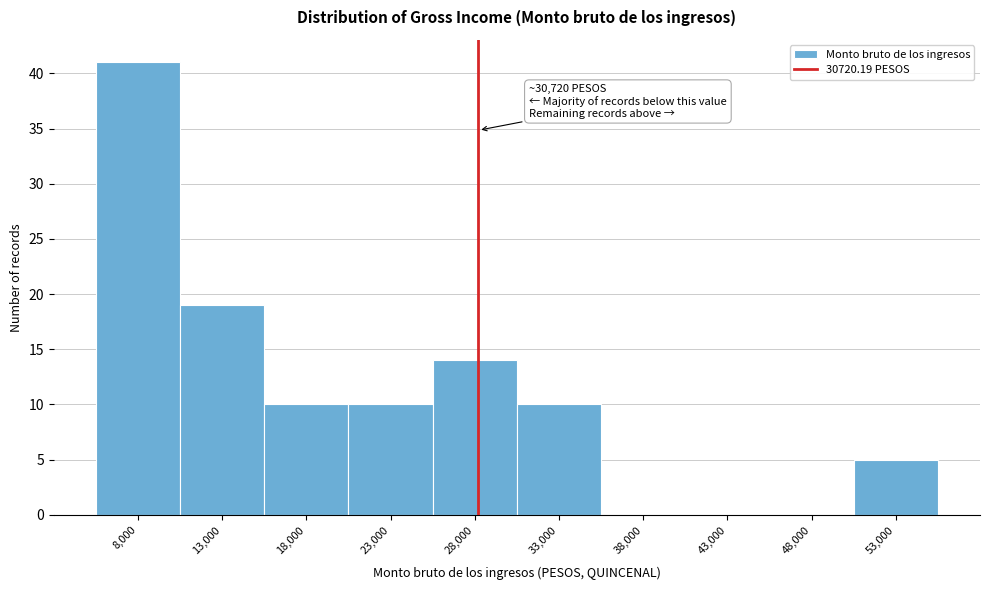

Reading left to right, list all the values displayed in this chart.

8,000=41	13,000=19	18,000=10	23,000=10	28,000=14	33,000=10	38,000=0	43,000=0	48,000=0	53,000=5